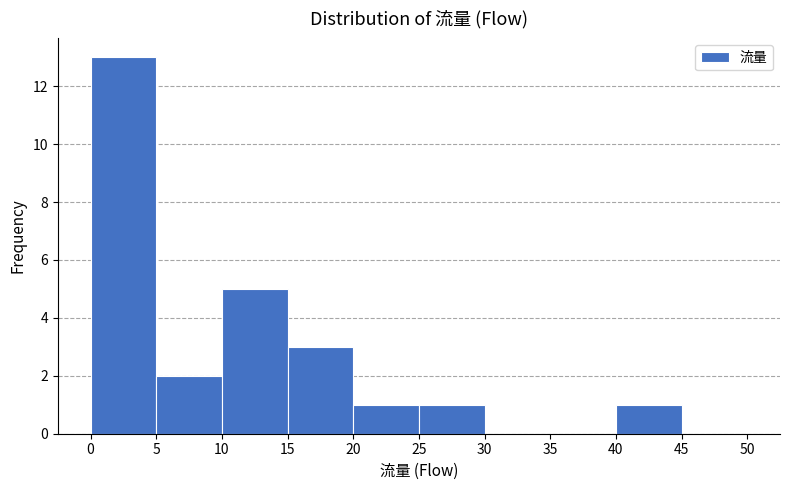

Reading left to right, transcribe this chart: for each bar, give the range it covers on the x-axis and its height. The values are not printed on the chart, so give them approximately, as read against the axis.

0 to 5: 13
5 to 10: 2
10 to 15: 5
15 to 20: 3
20 to 25: 1
25 to 30: 1
30 to 35: 0
35 to 40: 0
40 to 45: 1
45 to 50: 0